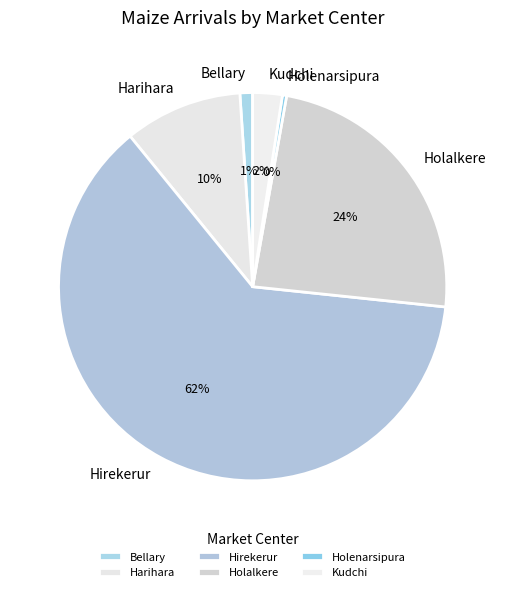

Rank the categories by value from highest to lowest.

Hirekerur, Holalkere, Harihara, Kudchi, Bellary, Holenarsipura